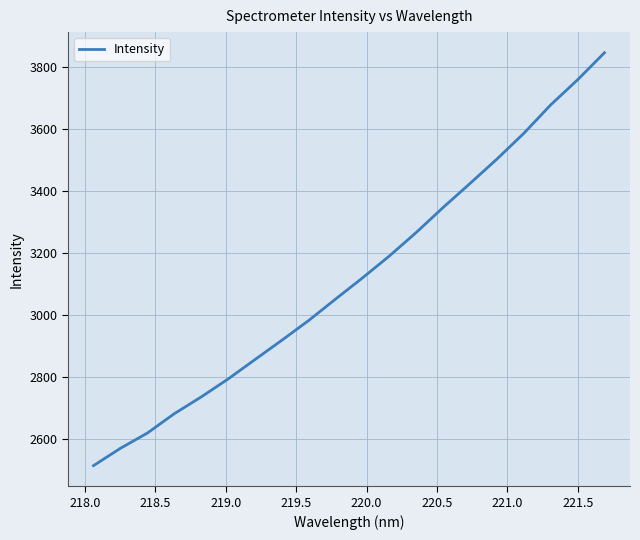

What is the difference between the maximum and minimum values?

1332.1